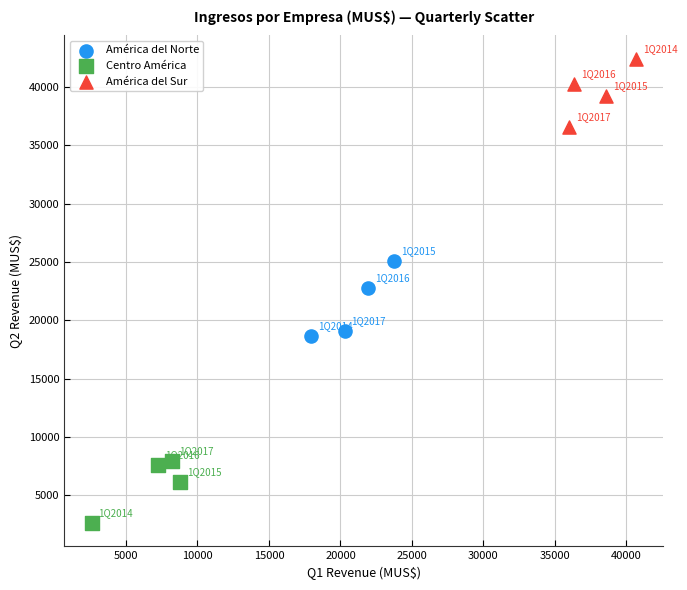

Which series contains the lowest Y value?

Centro América